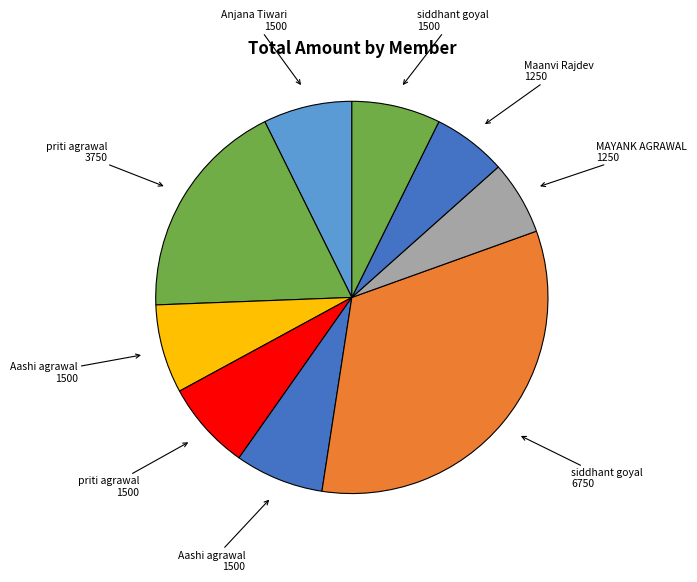

How many slices are in this pie chart?

9